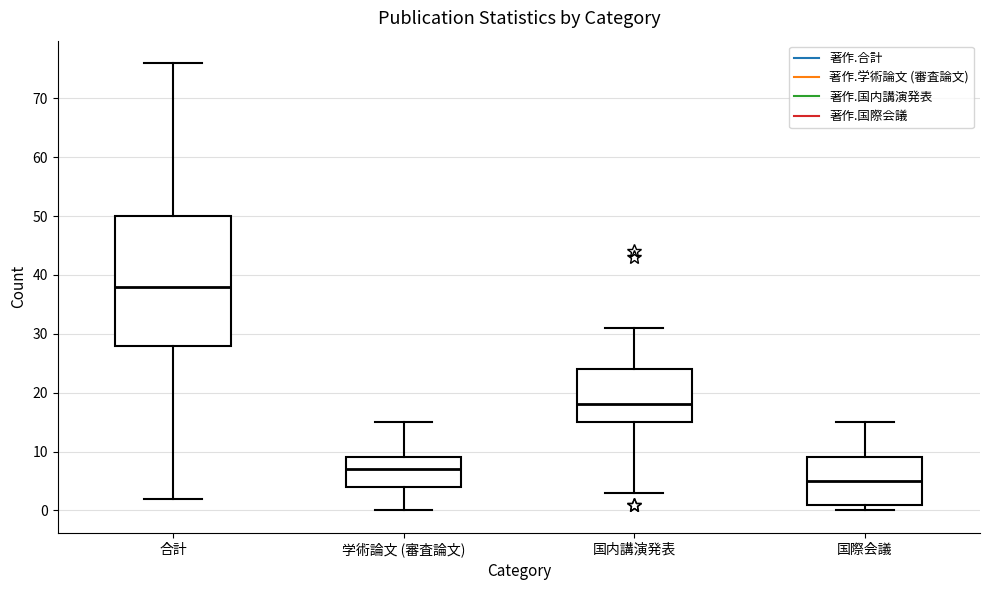

Which box is the tallest, from its lower edge to its upper edge?

合計